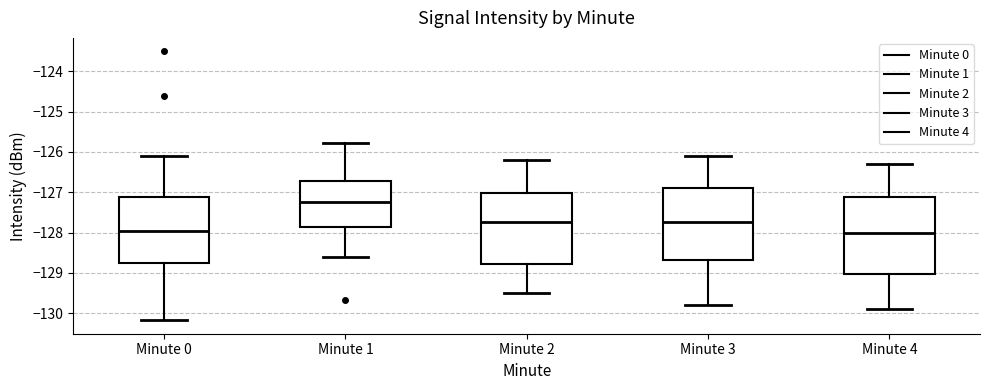

Where does the lower whisker of the box for Minute 3 end on the y-axis? The values are not printed on the chart, so give them approximately, as read against the axis.

-129.8